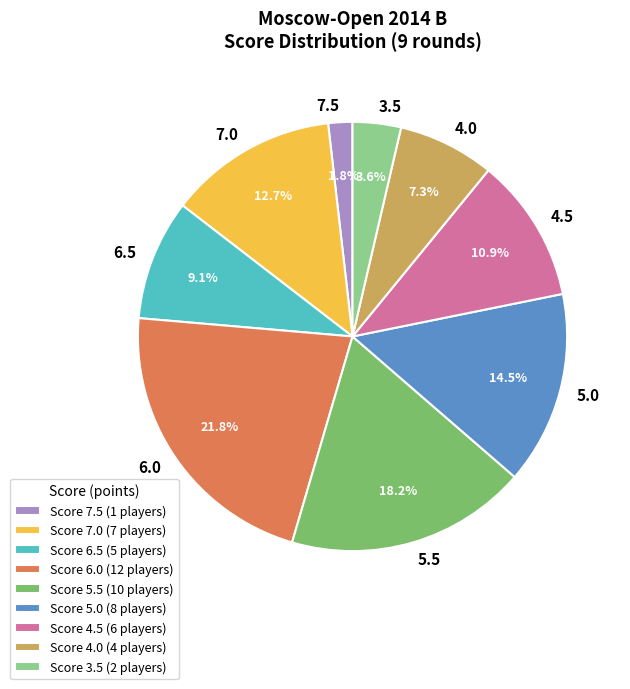

What is the smallest slice in the pie chart?

Score 7.5 (1 players)